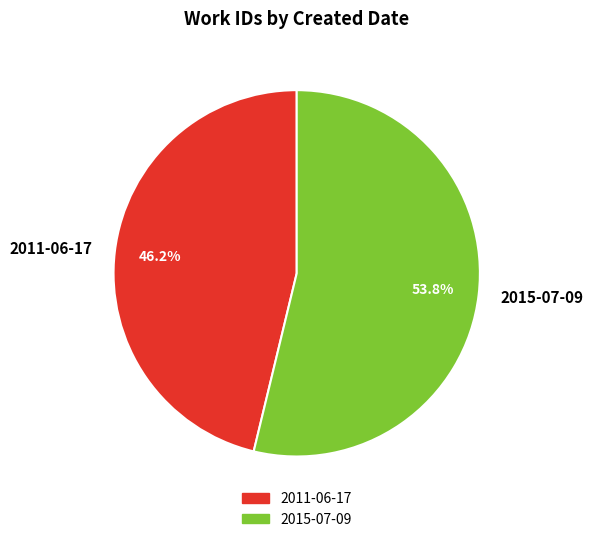

What percentage is NOT represented by 2011-06-17?

53.8%